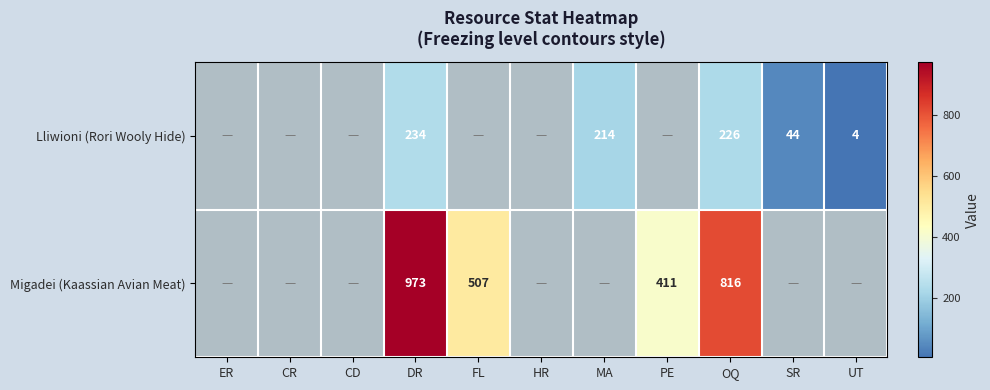

At OQ, list the series in order from largest to smallest.

Migadei (Kaassian Avian Meat), Lliwioni (Rori Wooly Hide)